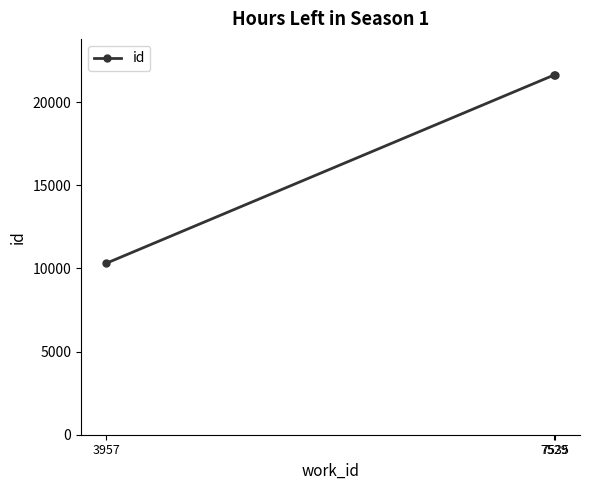

How many values are below 21639?

1